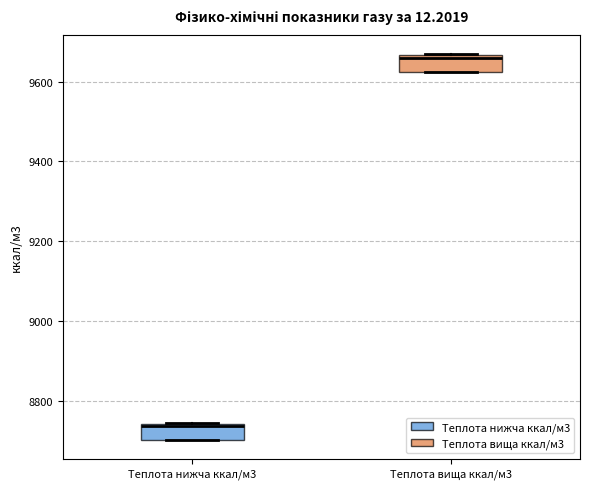

Which box has the lowest median line?

Теплота нижча ккал/м3